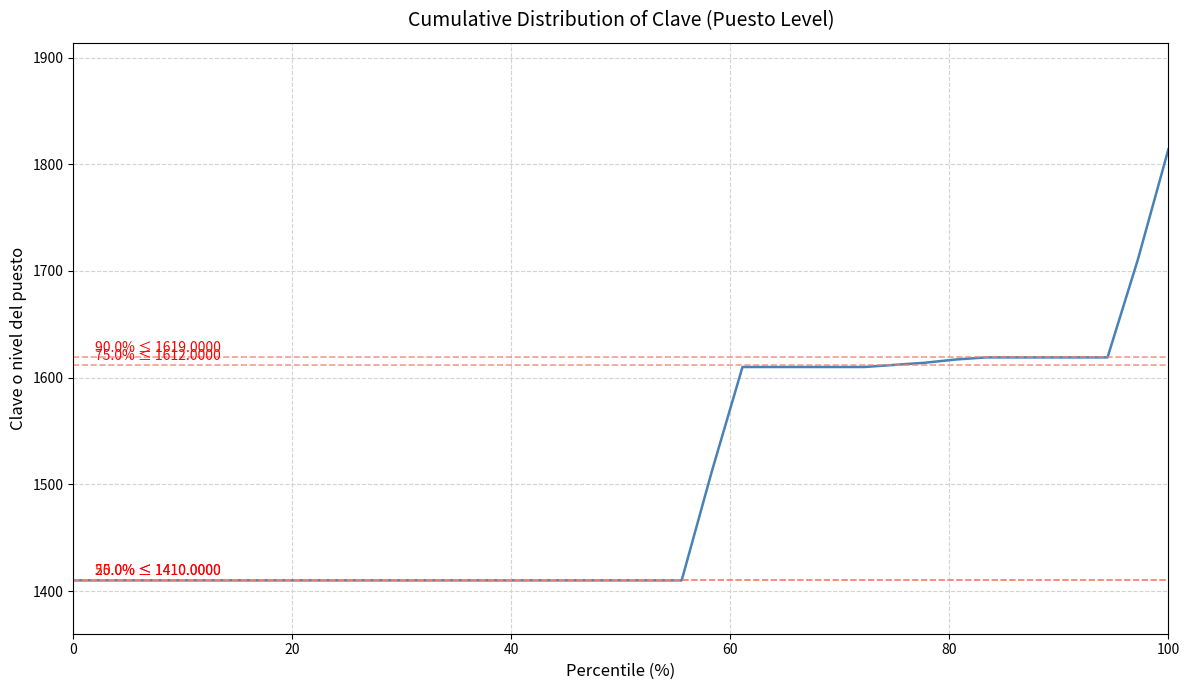

What is the smallest value displayed?

1410